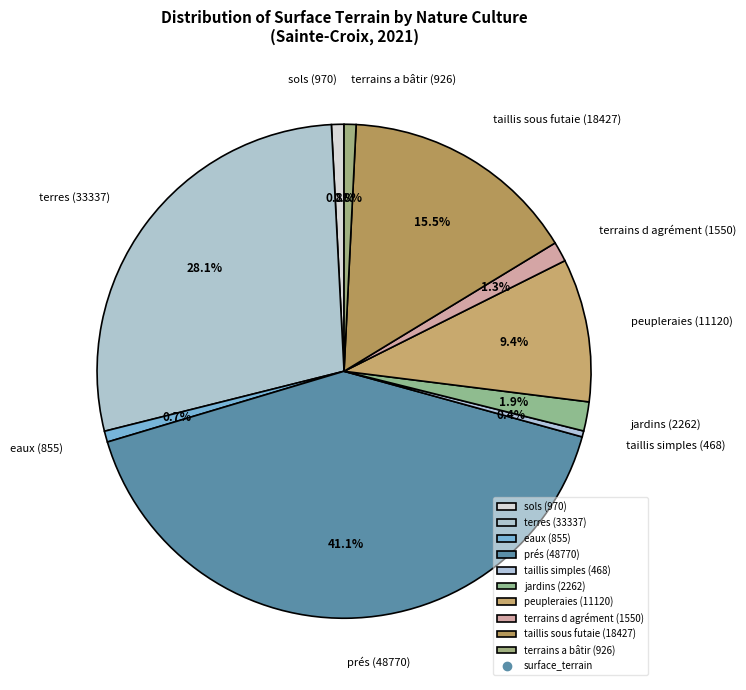

Which has a higher value, peupleraies or terrains d agrément?

peupleraies